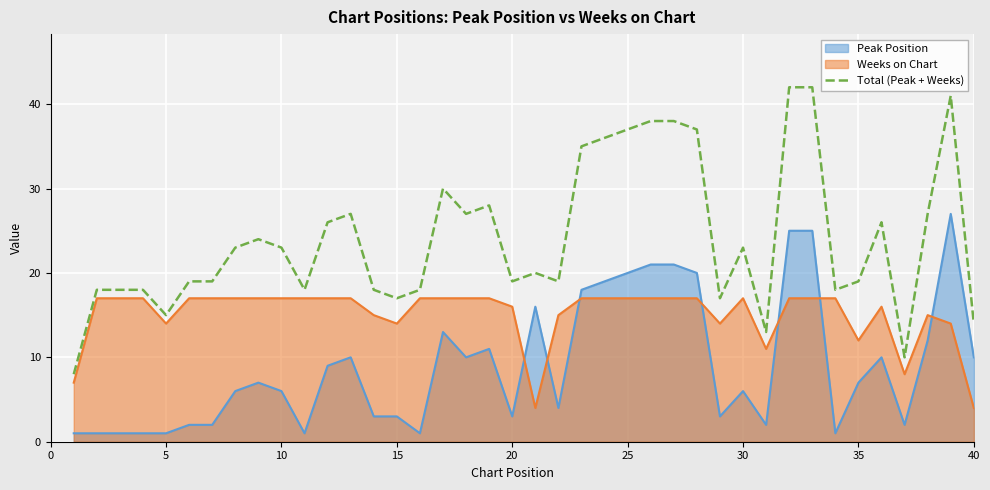

How many points are lower than both their immediate neighbors (excluding endpoints)?

10